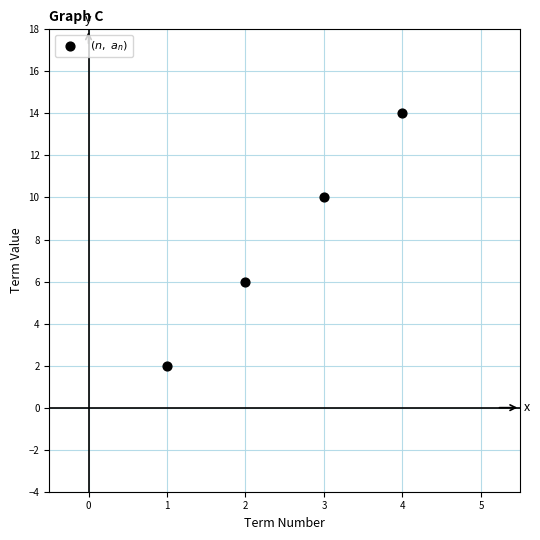

What is the range of X values (max minus min)?

3